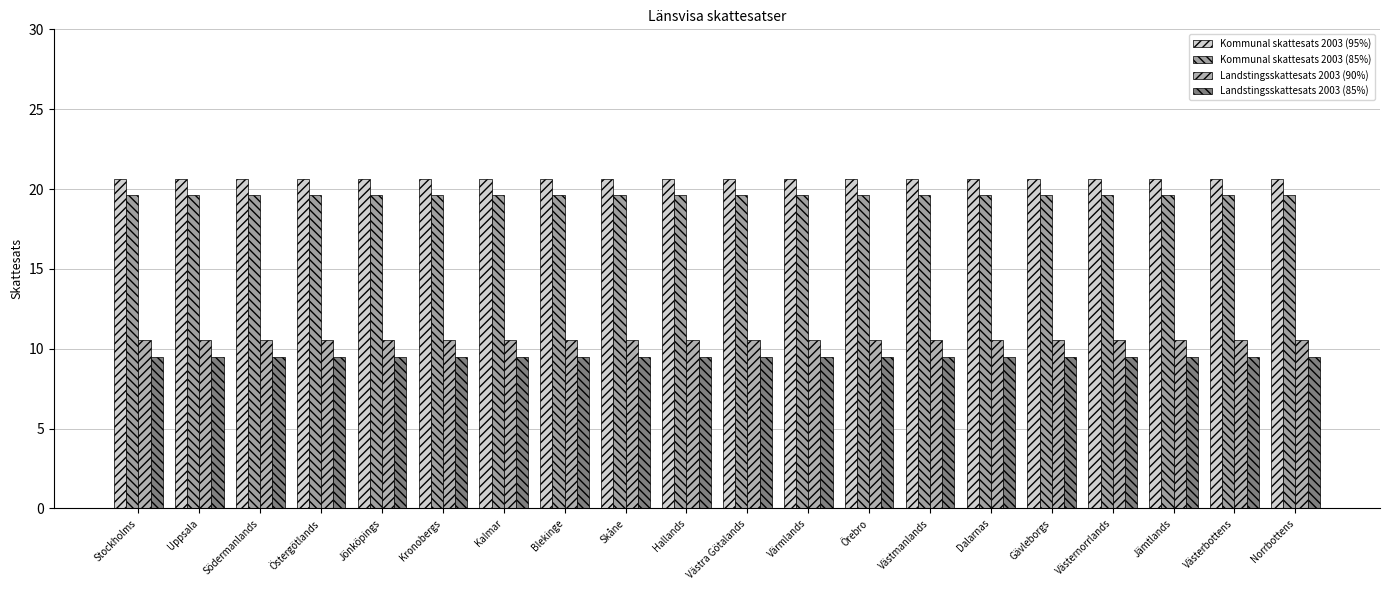

How many groups of bars are there?

20